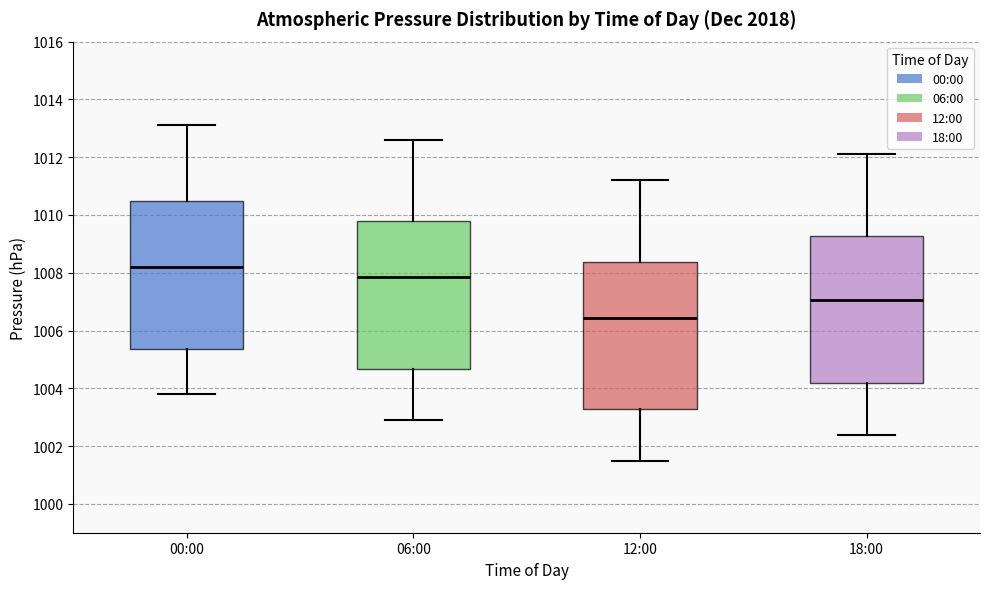

Reading left to right, transcribe this box plot: for each box, give where its median line is, the range the box spans, and where its two whiskers end, as read against the y-axis. The values are not printed on the chart, so give them approximately, as read against the axis.

00:00: median 1008.2, box 1005.4 to 1010.6, whiskers 1003.8 to 1013.2
06:00: median 1007.8, box 1004.6 to 1009.8, whiskers 1003.0 to 1012.6
12:00: median 1006.4, box 1003.2 to 1008.4, whiskers 1001.6 to 1011.2
18:00: median 1007.0, box 1004.2 to 1009.2, whiskers 1002.4 to 1012.2